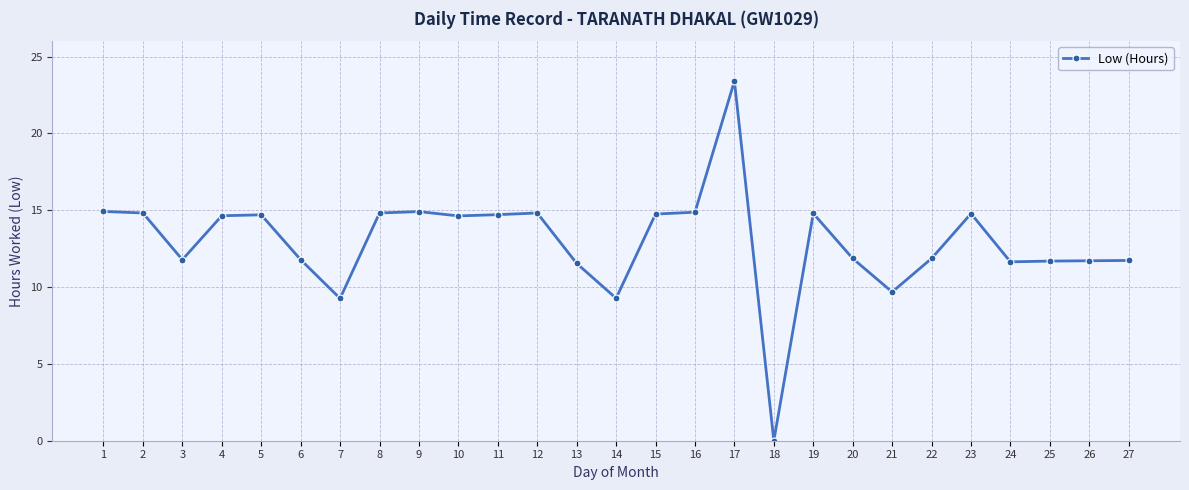

Is it true that the value at 2 is 14.8?

True